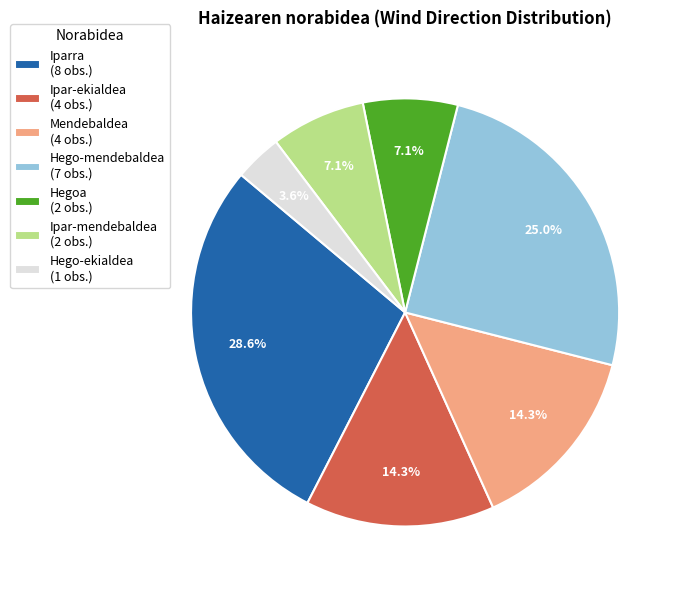

To the nearest percent, what portion does Iparra represent?

29%